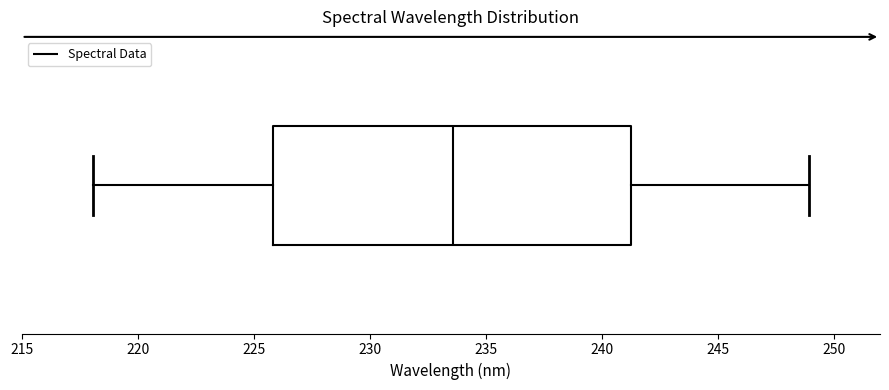

Transcribe this box plot: give where the median line is, the range the box spans, and where the two whiskers end, as read against the x-axis. The values are not printed on the chart, so give them approximately, as read against the axis.

median 233.5, box 226.0 to 241.5, whiskers 218.0 to 249.0